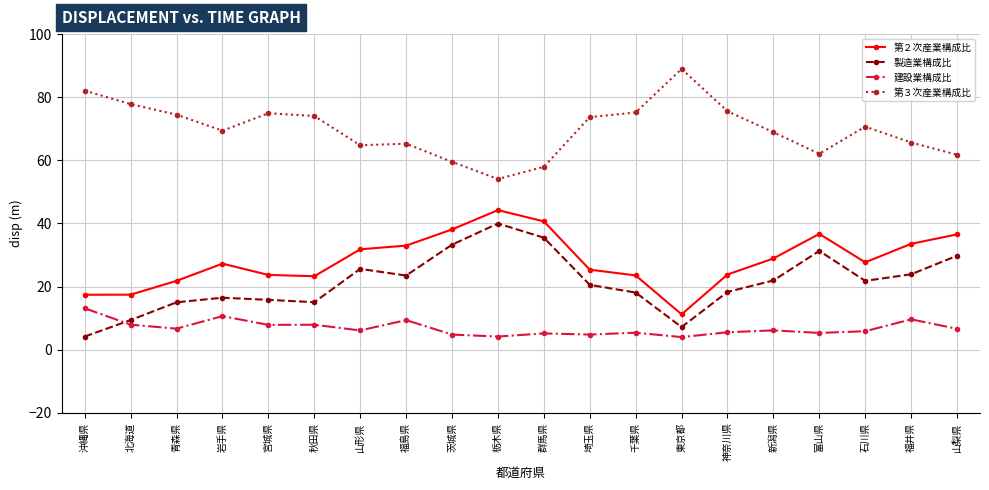

What position from the right is 山梨県?

1